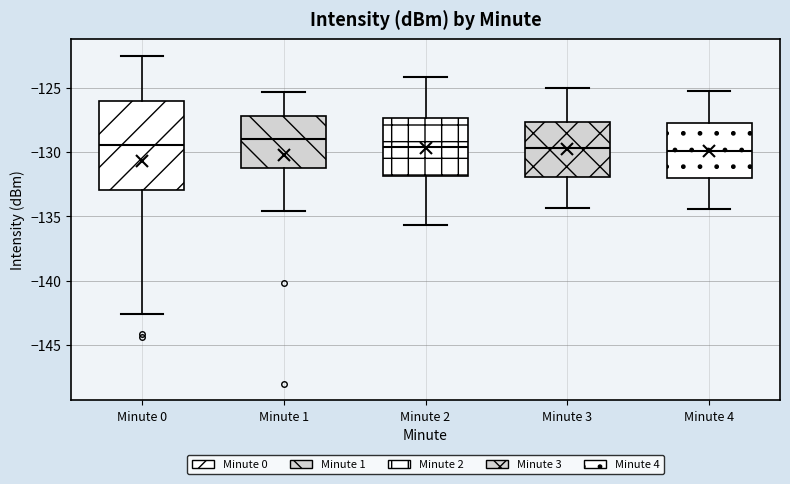

Where is the upper edge of the box for Minute 3 on the y-axis? The values are not printed on the chart, so give them approximately, as read against the axis.

-127.5